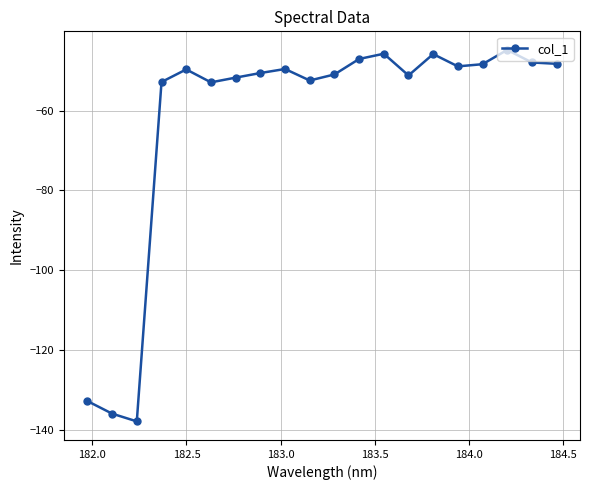

What is the value of the 17th point from the left?

-48.4